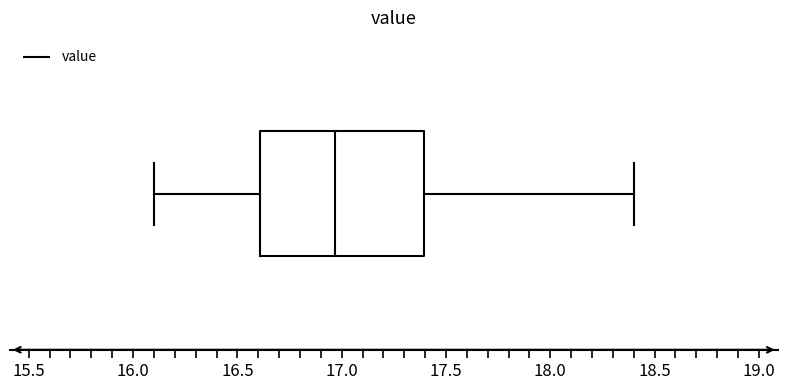

Read this box plot against the x-axis: the position of the median line, the range covered by the box, and the ends of both whiskers. The values are not printed on the chart, so give them approximately, as read against the axis.

median 16.95, box 16.60 to 17.40, whiskers 16.10 to 18.40